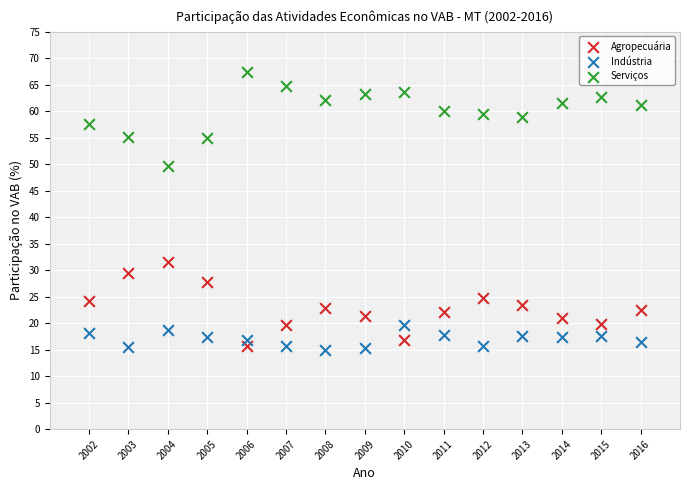

Which series contains the lowest Y value?

Indústria